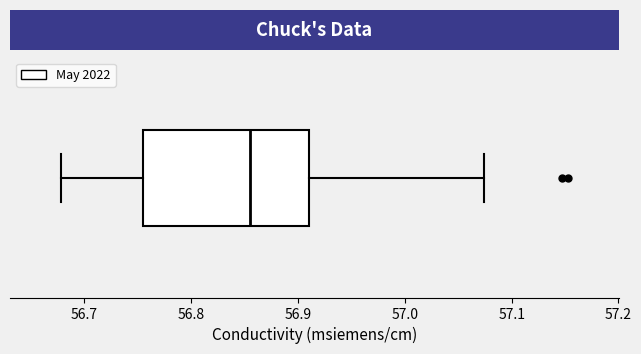

Transcribe this box plot: give where the median line is, the range the box spans, and where the two whiskers end, as read against the x-axis. The values are not printed on the chart, so give them approximately, as read against the axis.

median 56.86, box 56.75 to 56.91, whiskers 56.68 to 57.07